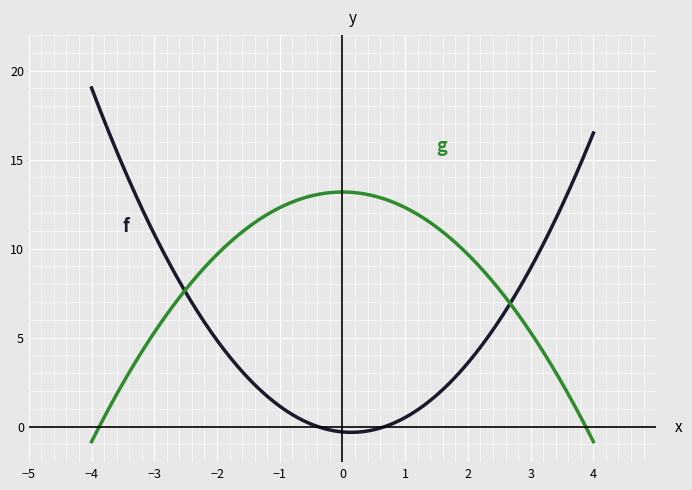

What is the maximum value shown in the chart?

19.0